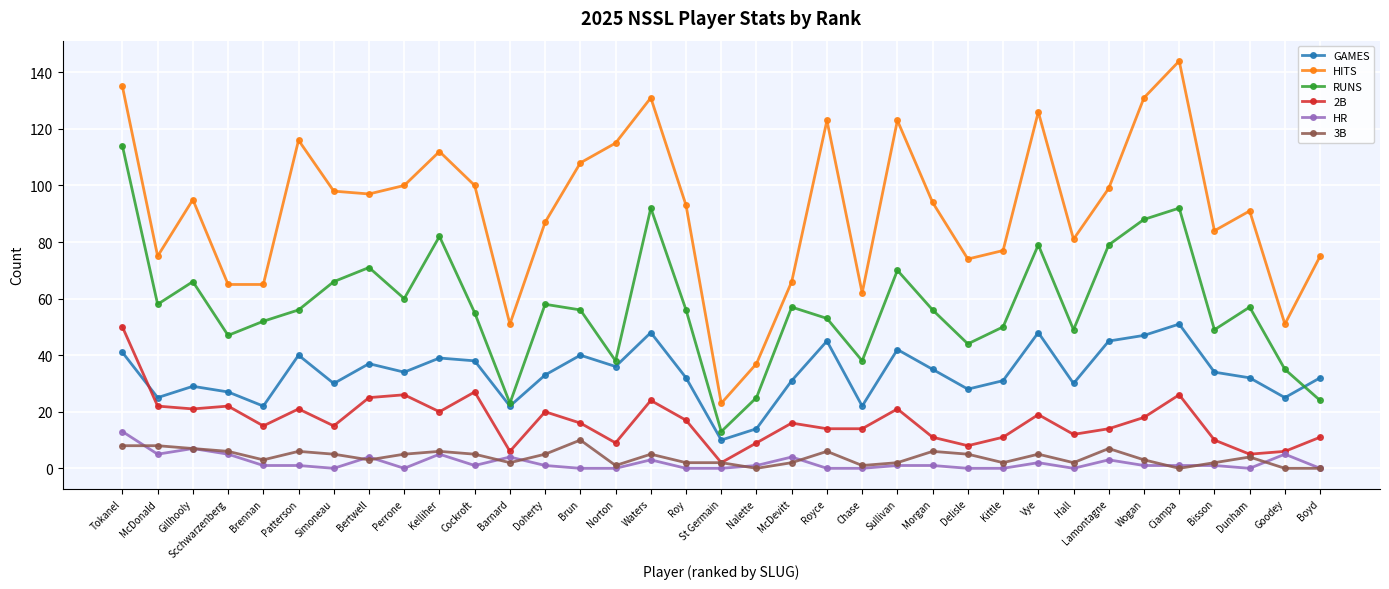

What is the difference between the highest and lowest values at Boyd?

75